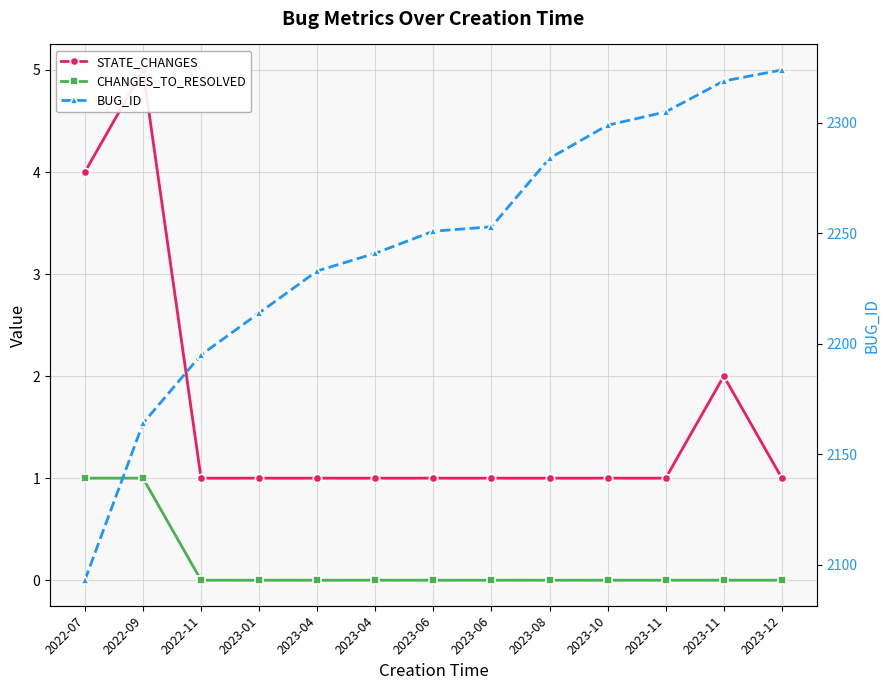

How many CHANGES_TO_RESOLVED values are between 0 and 1?

13